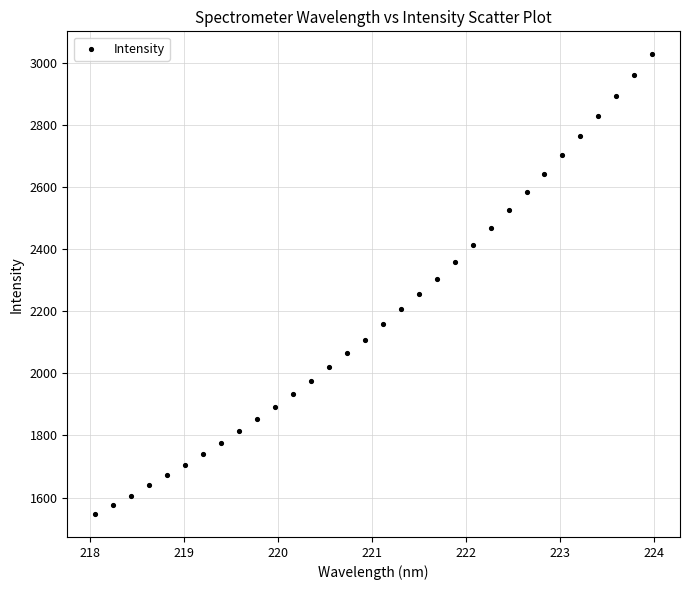

What is the range of Y values (max minus min)?

1480.0